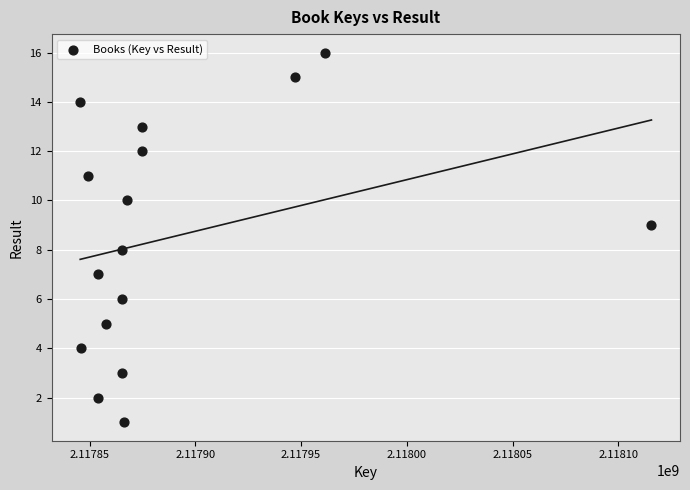

What is the range of X values (max minus min)?

270075